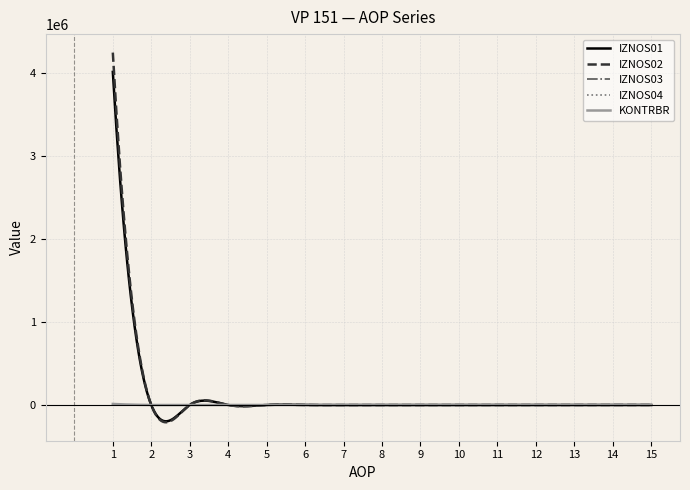

Reading left to right, what are all the values shown in this chart?

IZNOS01: 1=4014464.0	2=0.0	3=0.0	4=0.0	5=0.0	6=0.0	7=0.0	8=0.0	9=0.0	10=0.0	11=0.0	12=0.0	13=0.0	14=0.0	15=0.0
IZNOS02: 1=4247542.0	2=0.0	3=0.0	4=0.0	5=0.0	6=0.0	7=0.0	8=0.0	9=0.0	10=0.0	11=0.0	12=0.0	13=0.0	14=0.0	15=0.0
IZNOS03: 1=0.0	2=0.0	3=0.0	4=0.0	5=0.0	6=0.0	7=0.0	8=0.0	9=0.0	10=0.0	11=0.0	12=0.0	13=0.0	14=0.0	15=0.0
IZNOS04: 1=0.0	2=0.0	3=0.0	4=0.0	5=0.0	6=0.0	7=0.0	8=0.0	9=0.0	10=0.0	11=0.0	12=0.0	13=0.0	14=0.0	15=0.0
KONTRBR: 1=12509.5	2=0.0	3=0.0	4=0.0	5=0.0	6=0.0	7=0.0	8=0.0	9=0.0	10=0.0	11=0.0	12=0.0	13=0.0	14=0.0	15=0.0